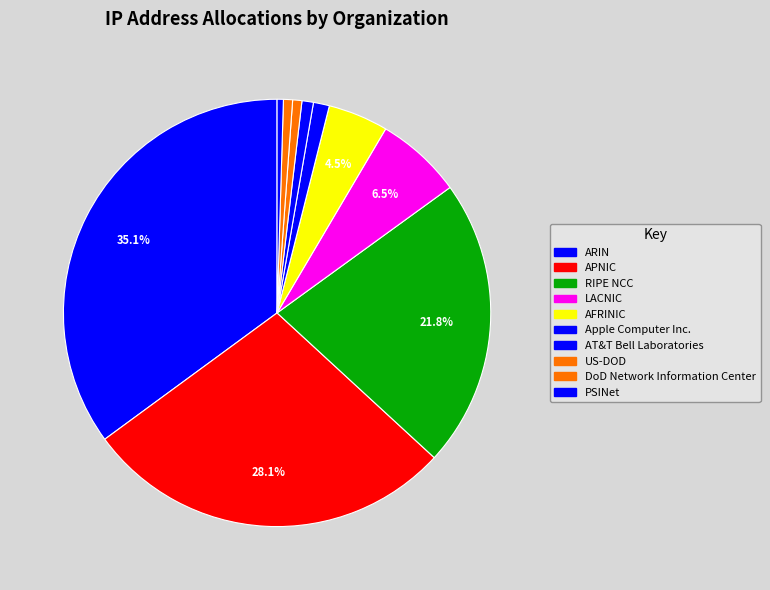

Is it true that Apple Computer Inc. is 1% of the pie?

True